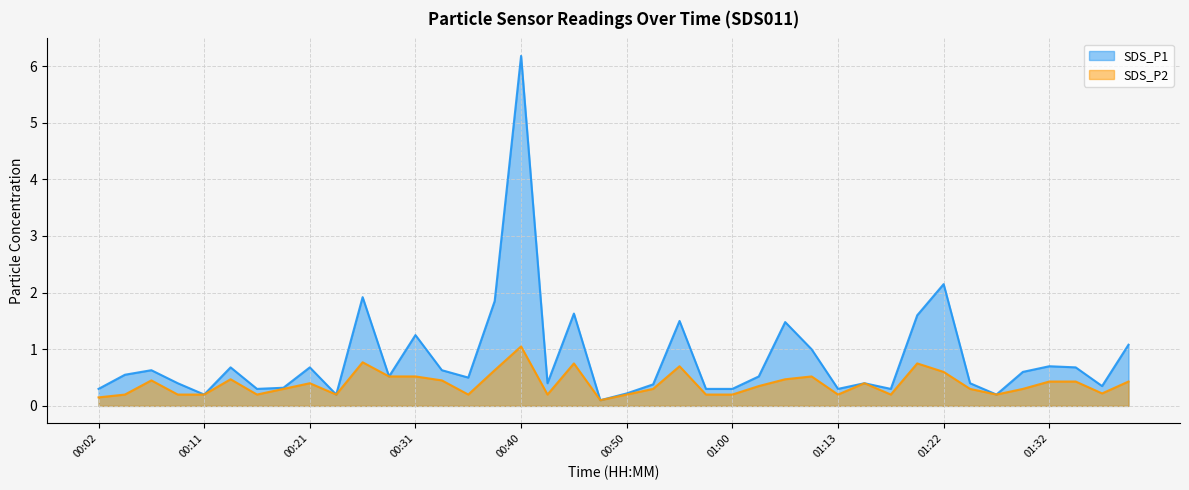

True or false: SDS_P2 has more than 1 points higher than both neighbors.

True